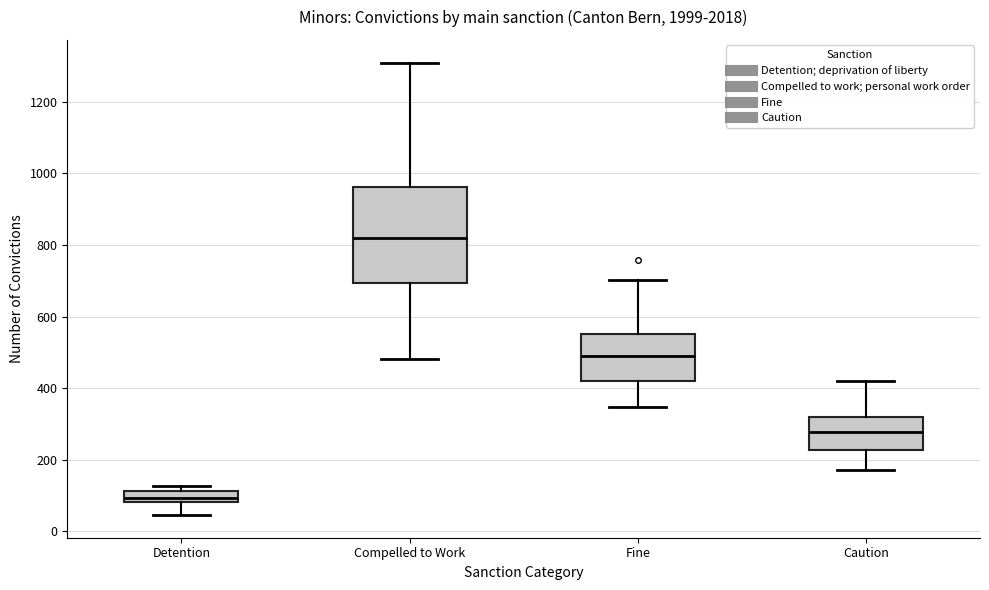

Where is the upper edge of the box for Detention on the y-axis? The values are not printed on the chart, so give them approximately, as read against the axis.

120